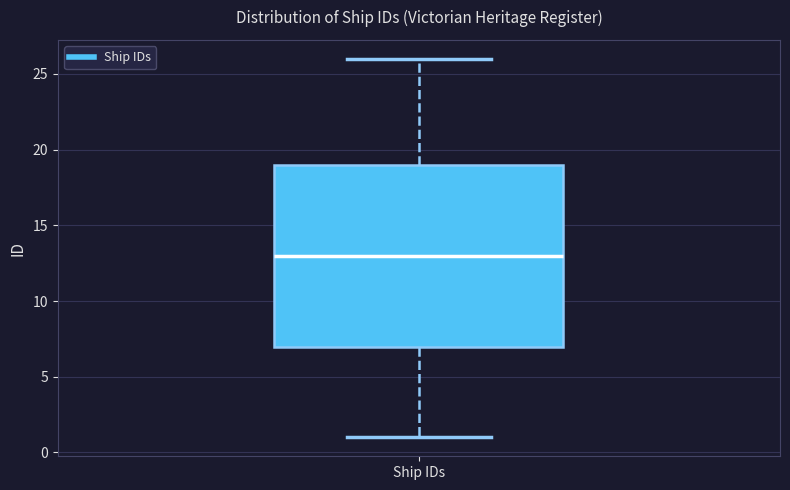

Transcribe this box plot: give where the median line is, the range the box spans, and where the two whiskers end, as read against the y-axis. The values are not printed on the chart, so give them approximately, as read against the axis.

median 13, box 7 to 19, whiskers 1 to 26